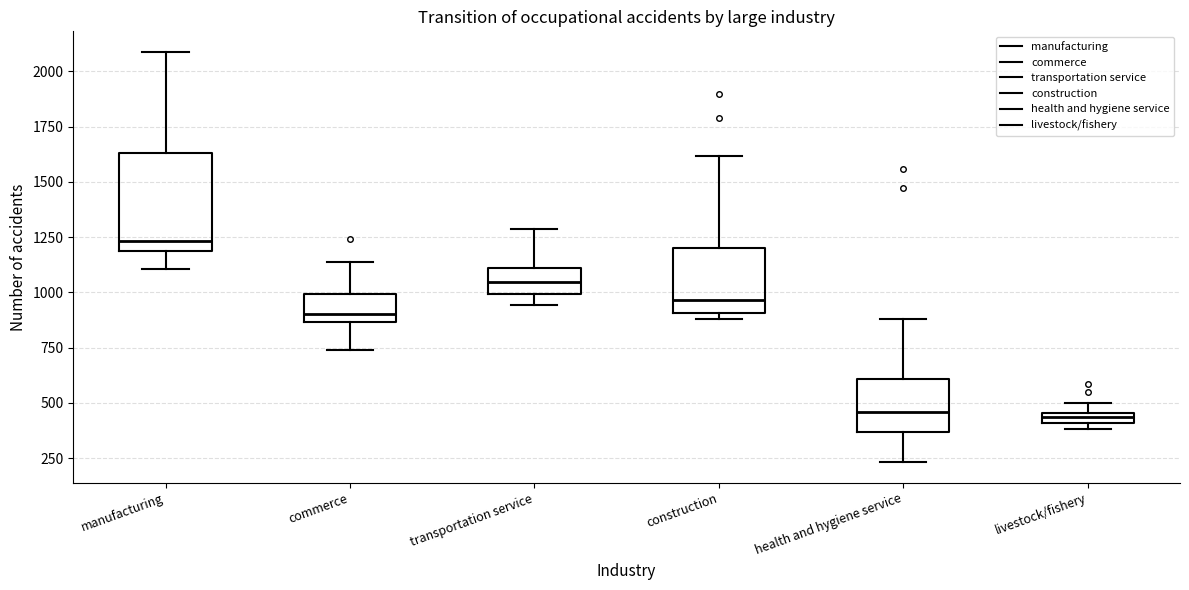

Where is the lower edge of the box for commerce on the y-axis? The values are not printed on the chart, so give them approximately, as read against the axis.

850